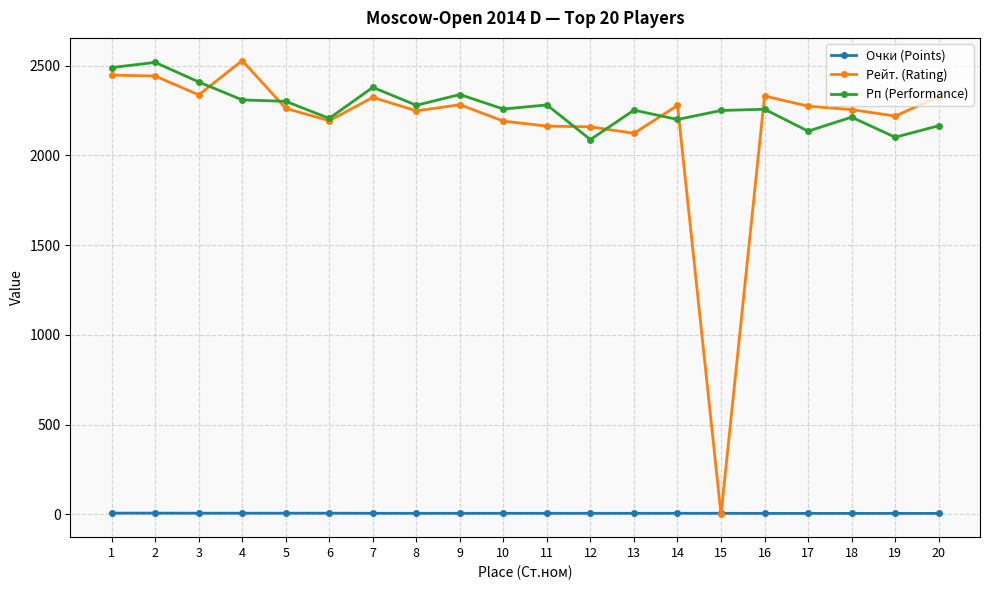

How many distinct data groups are displayed?

3